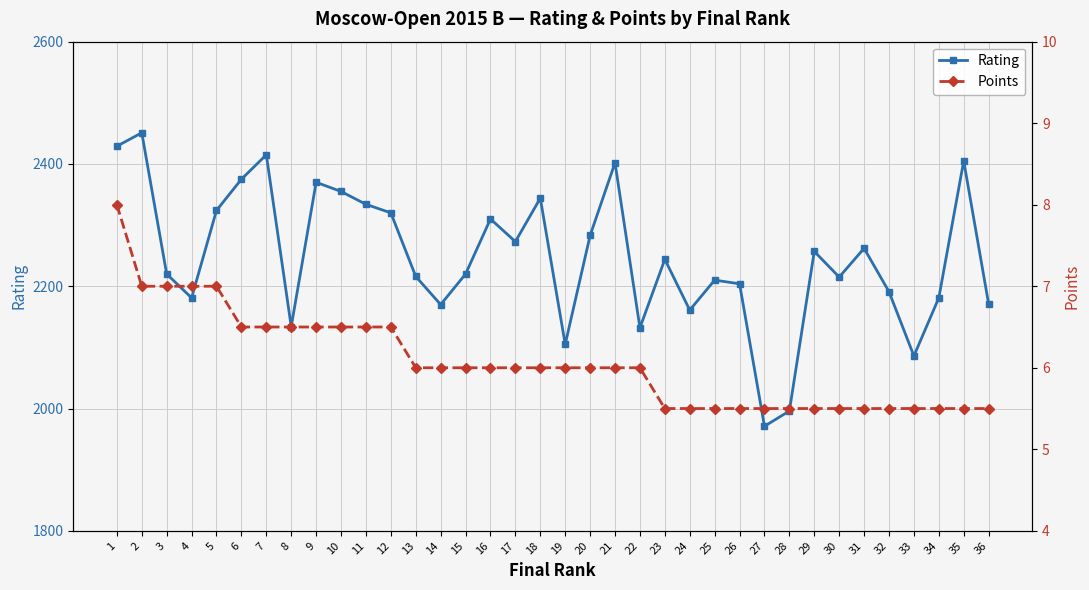

Count the Points values in the range 5 to 6.

24